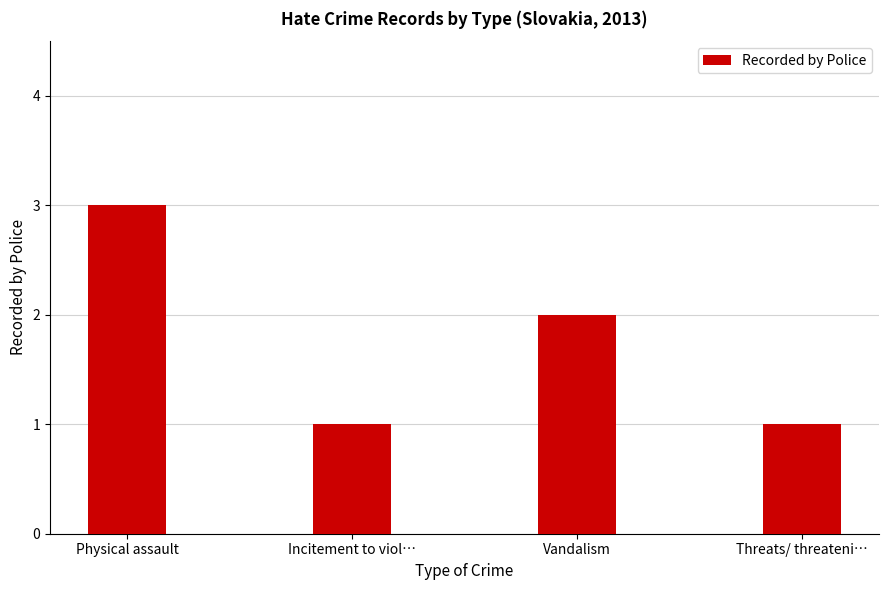

Which has a higher value, Incitement to viol… or Physical assault?

Physical assault